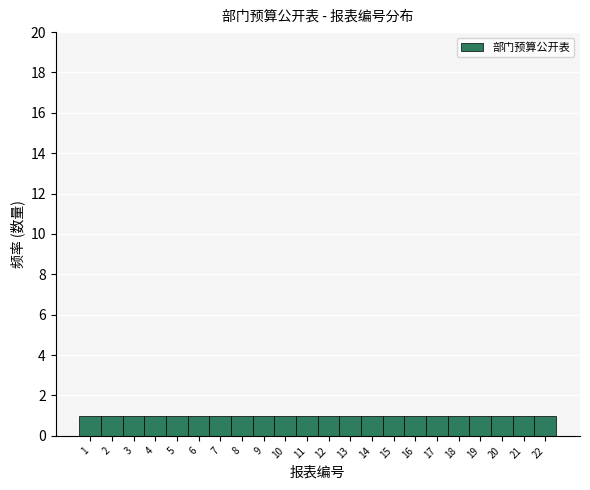

What is the height of the bar covering 18.5 to 19.5 on the x-axis? The values are not printed on the chart, so give them approximately, as read against the axis.

1